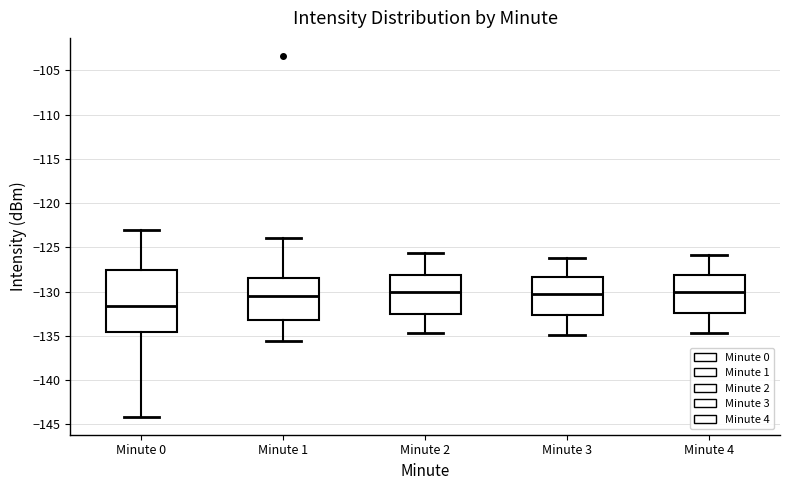

Where does the upper whisker of the box for Minute 1 end on the y-axis? The values are not printed on the chart, so give them approximately, as read against the axis.

-124.0